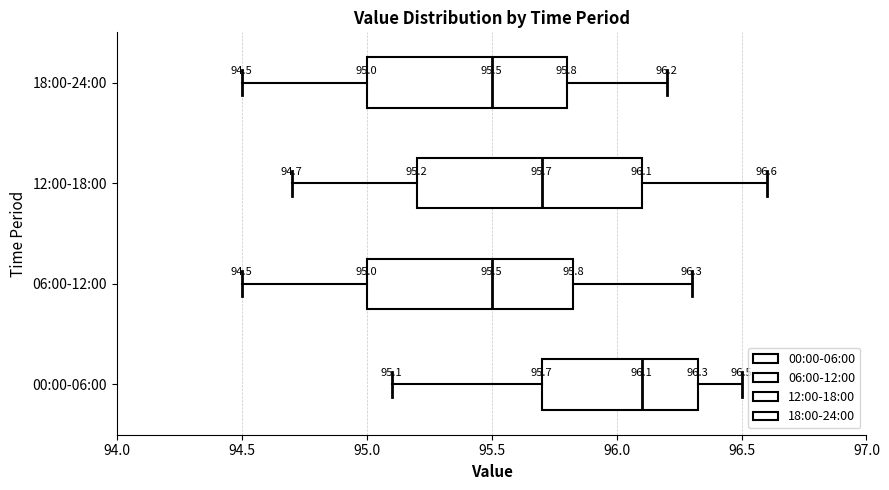

Comparing the boxes themselves (not the whiskers), which one is the widest?

12:00-18:00